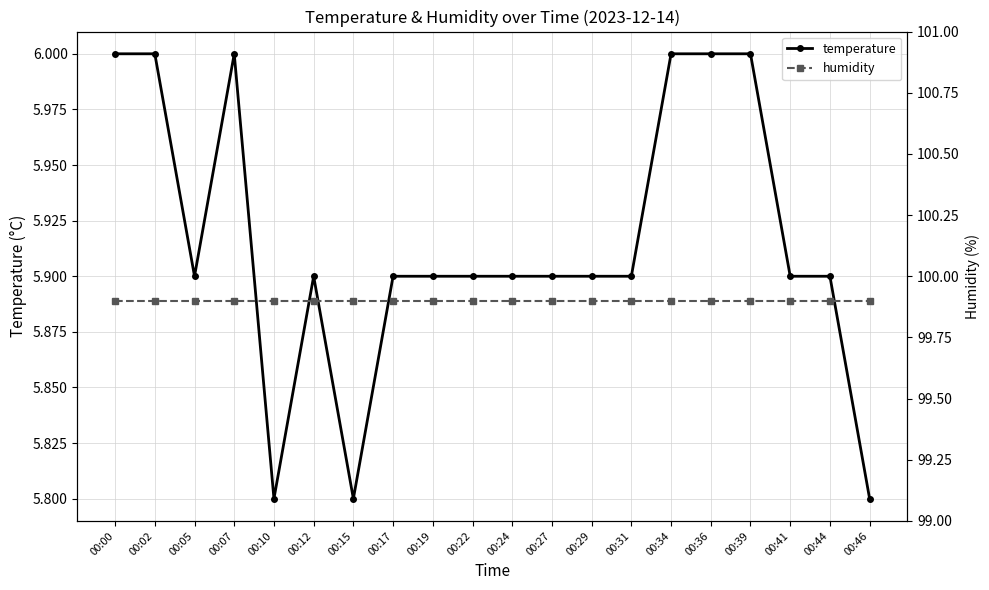

Is the value of temperature at 00:34 greater than the value of humidity at 00:00?

No